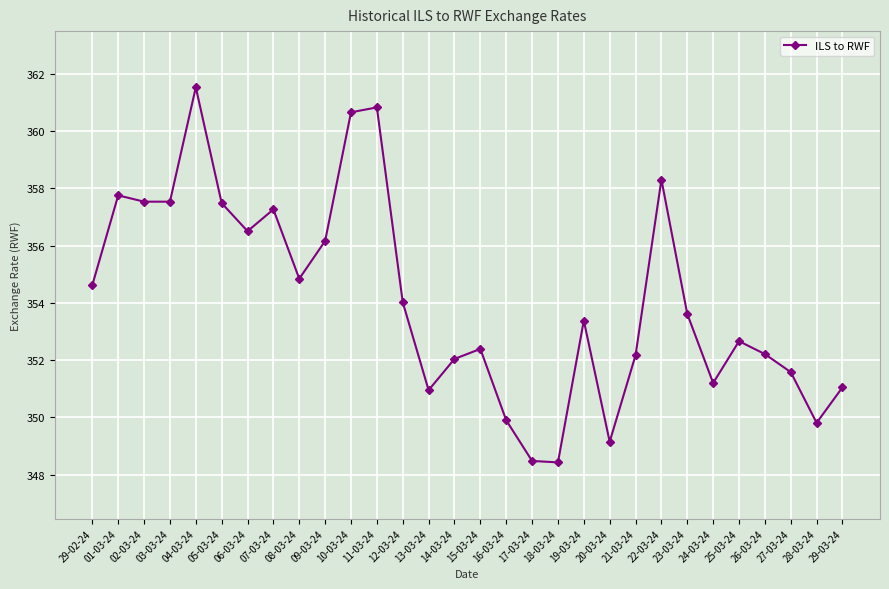

At which category does the data reach its first local peak?

01-03-24